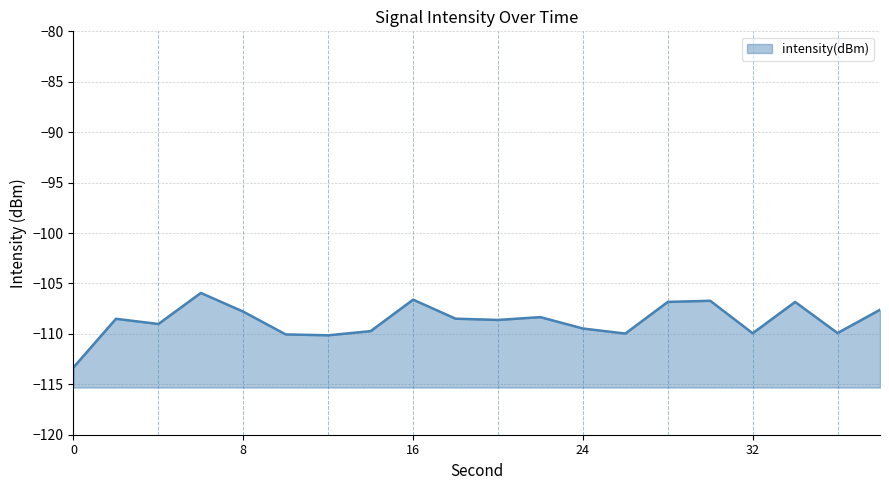

True or false: the data has more than 0 interior local peaks.

True